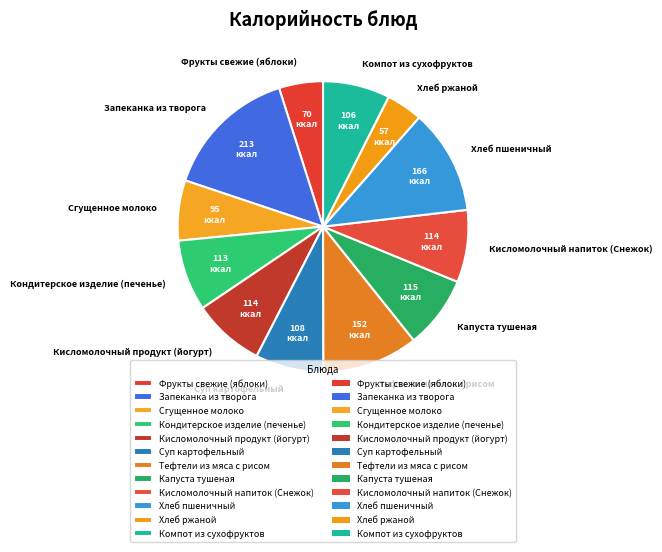

Is the sum of Кондитерское изделие (печенье) and Хлеб ржаной greater than half?

No